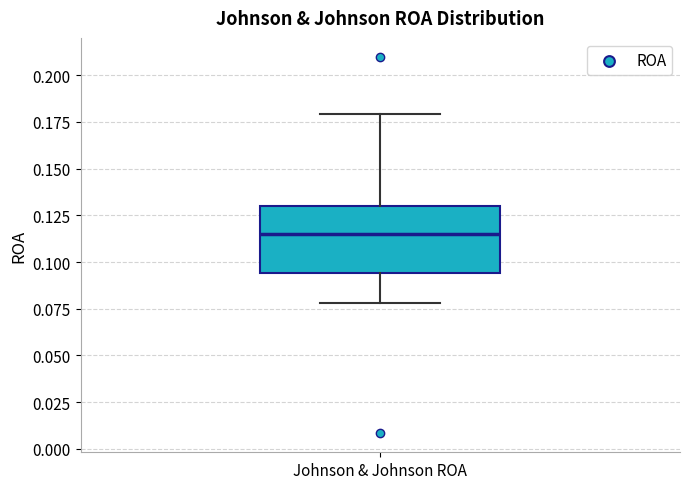

Where does the median line of the box for Johnson & Johnson ROA sit on the y-axis? The values are not printed on the chart, so give them approximately, as read against the axis.

0.115